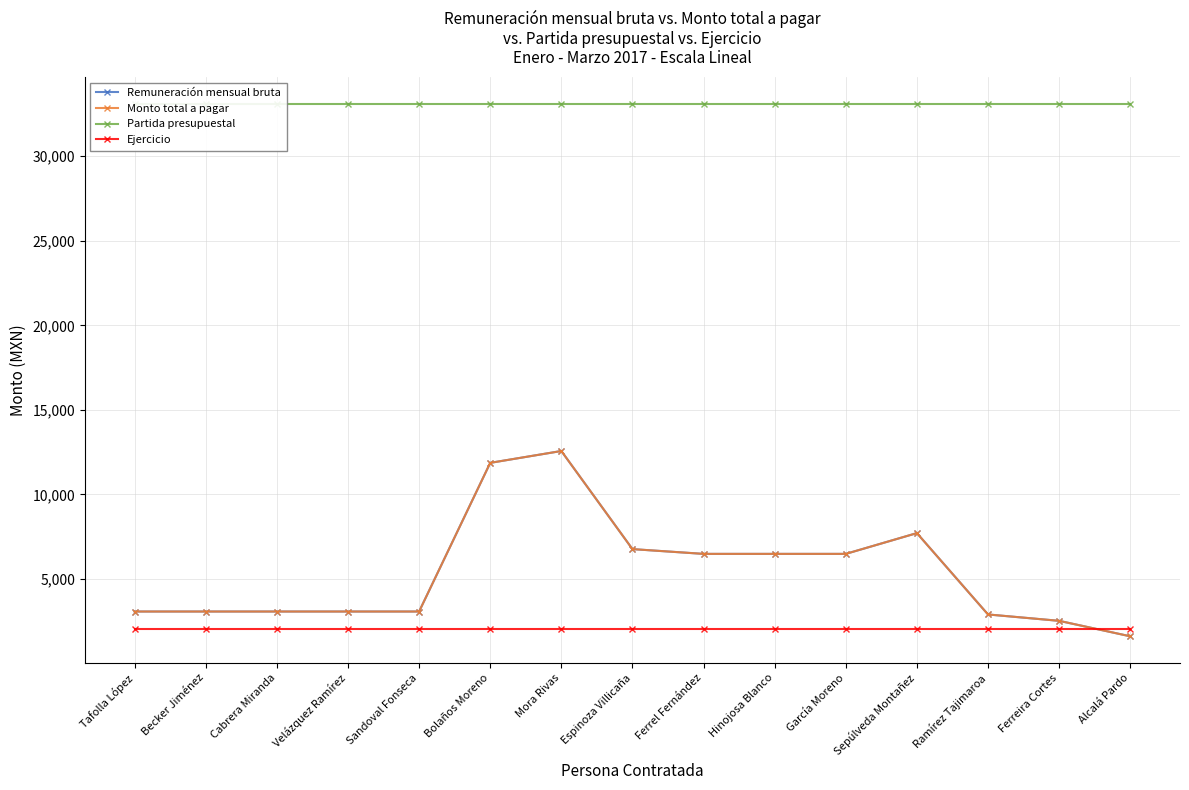

How many values in the Monto total a pagar series are below 3072?

3